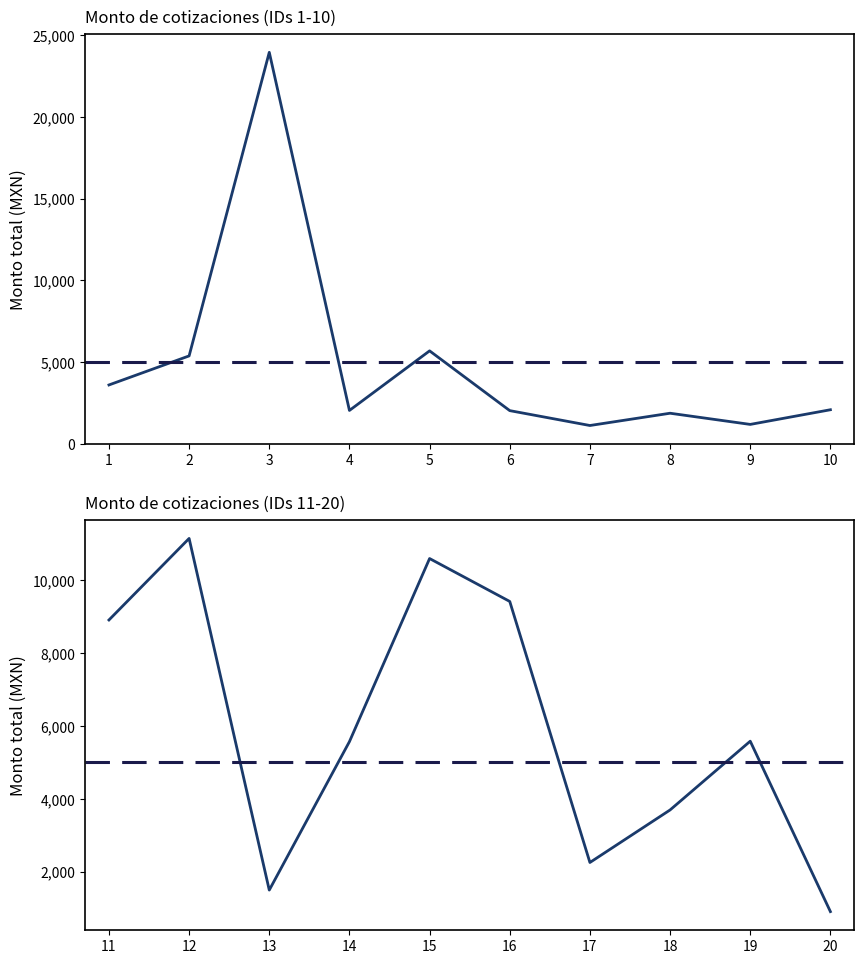

Reading right to left, extract all data points from this chart.

20=910.0	19=5580.0	18=3695.8	17=2256.3	16=9409.4	15=10585.0	14=5568.0	13=1500.0	12=11136.0	11=8901.5	10=2081.0	9=1184.0	8=1868.0	7=1117.0	6=2027.4	5=5684.0	4=2038.7	3=23948.2	2=5375.0	1=3598.0